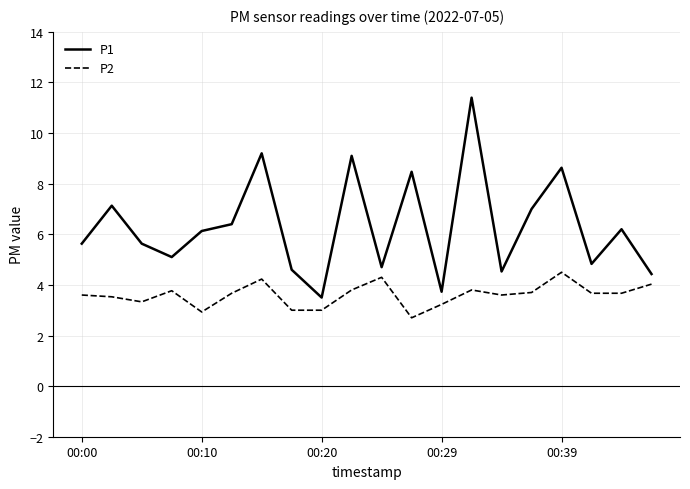

What is the difference between the maximum and minimum values in the P1 series?

7.9